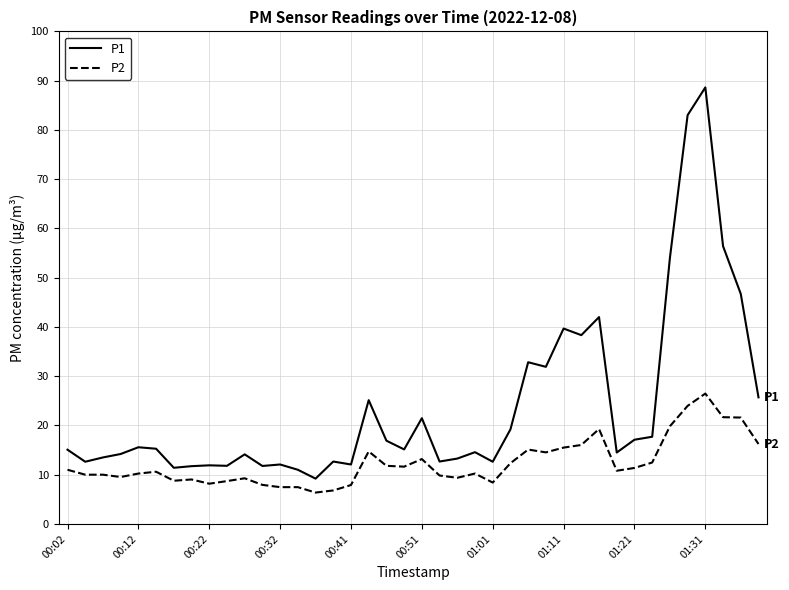

True or false: P2 has more than 2 points higher than both neighbors.

True